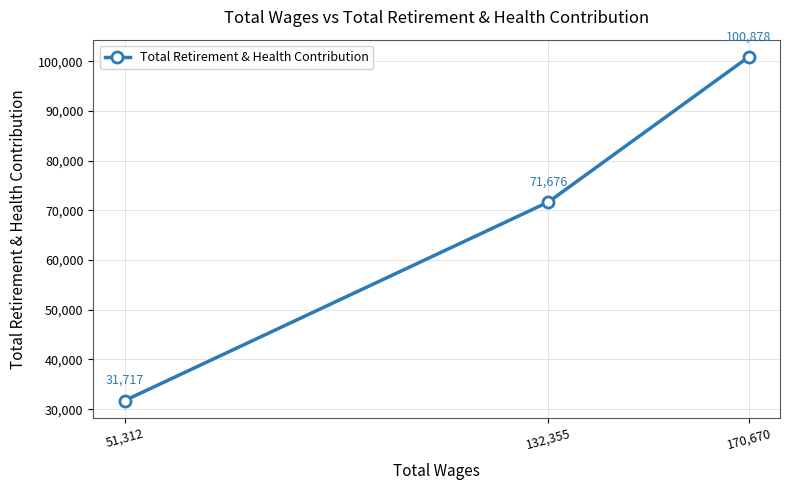

List the labels in order of value, largest first.

170,670, 132,355, 51,312